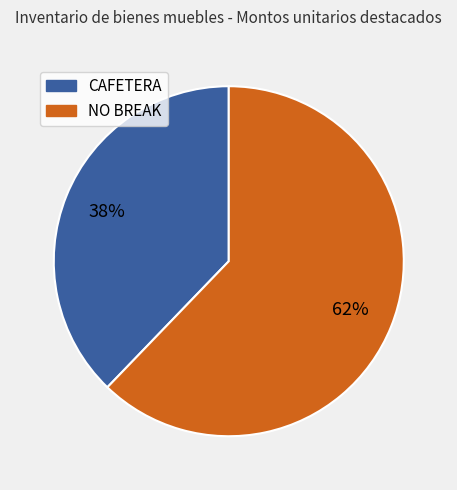

To the nearest percent, what is the difference between the largest and smallest slice percentages?

24%